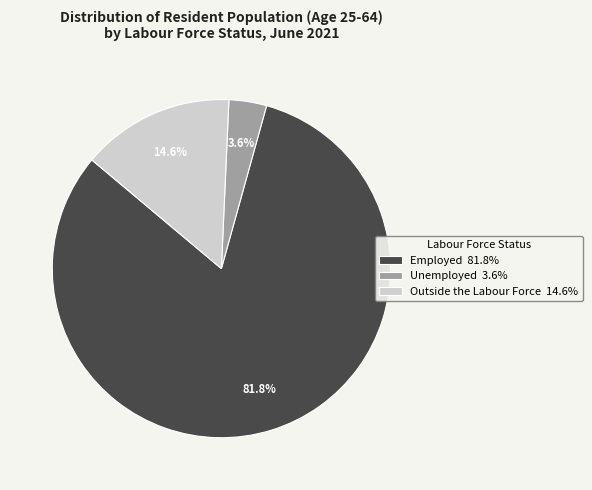

Which has a higher value, Outside the Labour Force 14.6% or Unemployed 3.6%?

Outside the Labour Force 14.6%